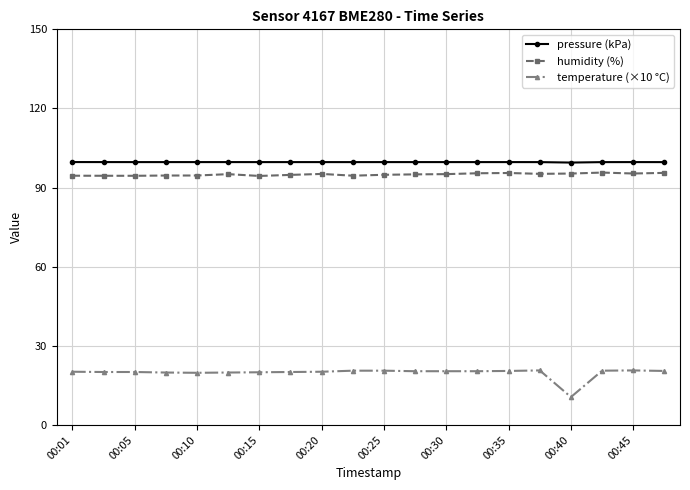

At how many categories does at least one series exceed 55?

20